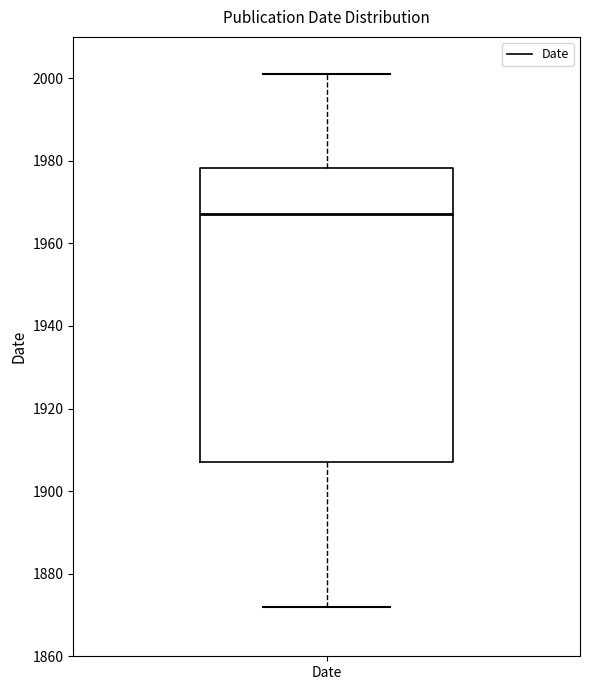

Transcribe this box plot: give where the median line is, the range the box spans, and where the two whiskers end, as read against the y-axis. The values are not printed on the chart, so give them approximately, as read against the axis.

median 1968, box 1908 to 1978, whiskers 1872 to 2002